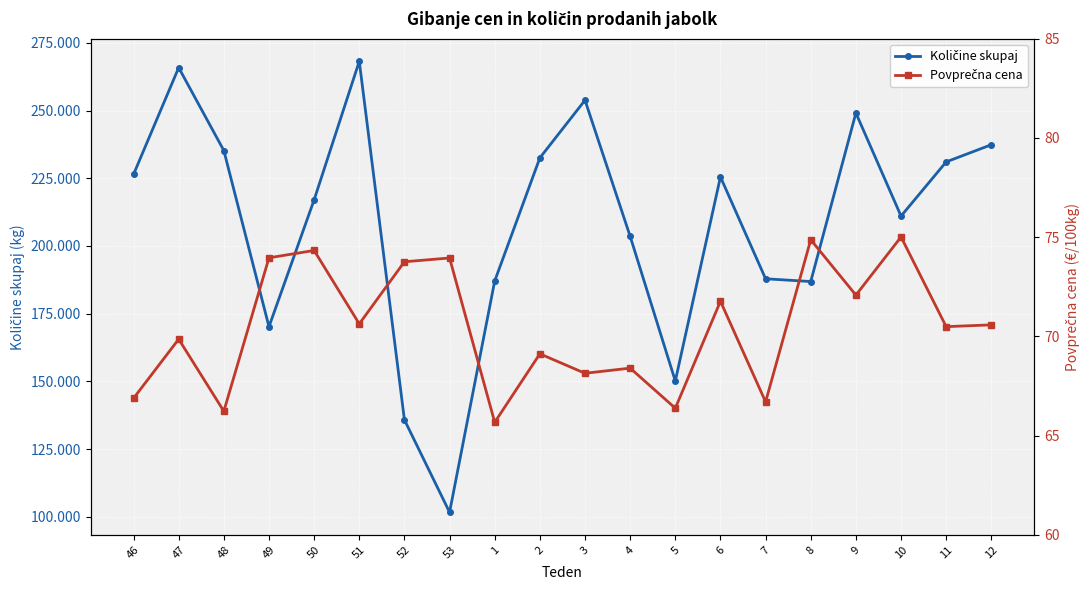

What is the difference between the second highest and second lowest values in the Povprečna cena series?

8.6